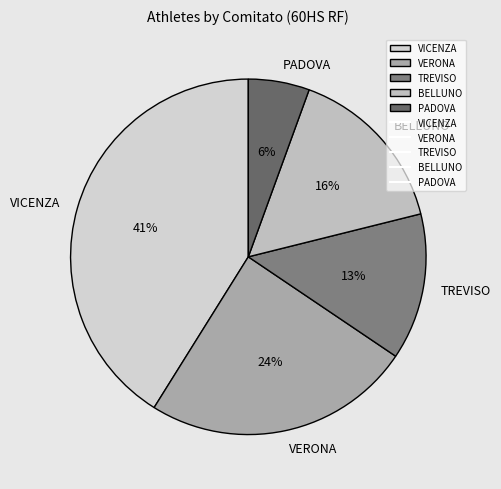

Which has a higher value, VICENZA or PADOVA?

VICENZA